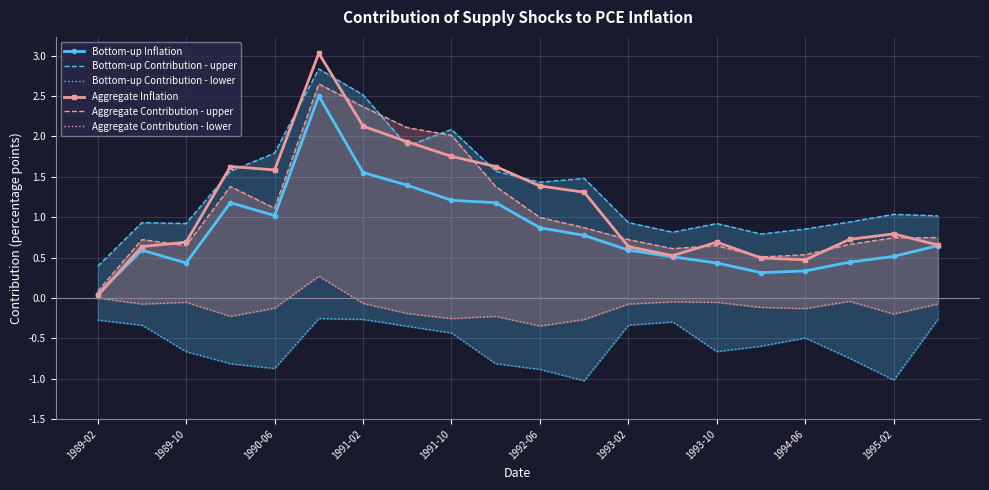

What is the difference between the second highest and minimum values in the Bottom-up Contribution - upper series?

2.1